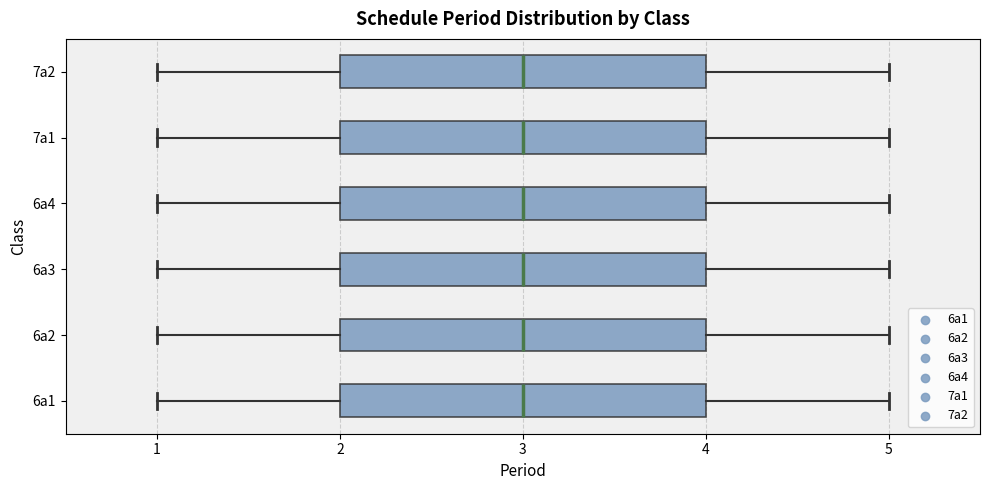

Reading bottom to top, transcribe this box plot: for each box, give where its median line is, the range the box spans, and where its two whiskers end, as read against the x-axis. The values are not printed on the chart, so give them approximately, as read against the axis.

6a1: median 3, box 2 to 4, whiskers 1 to 5
6a2: median 3, box 2 to 4, whiskers 1 to 5
6a3: median 3, box 2 to 4, whiskers 1 to 5
6a4: median 3, box 2 to 4, whiskers 1 to 5
7a1: median 3, box 2 to 4, whiskers 1 to 5
7a2: median 3, box 2 to 4, whiskers 1 to 5